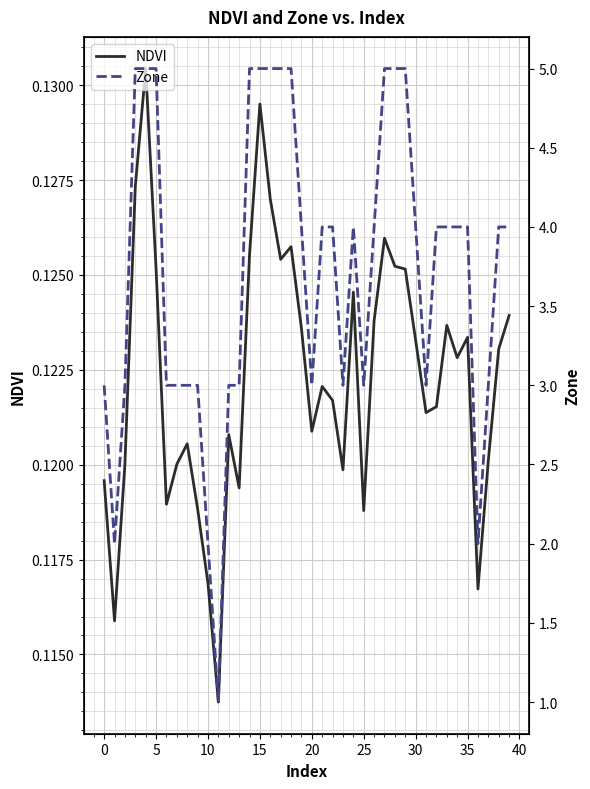

At how many categories does at least one series exceed 4?

11